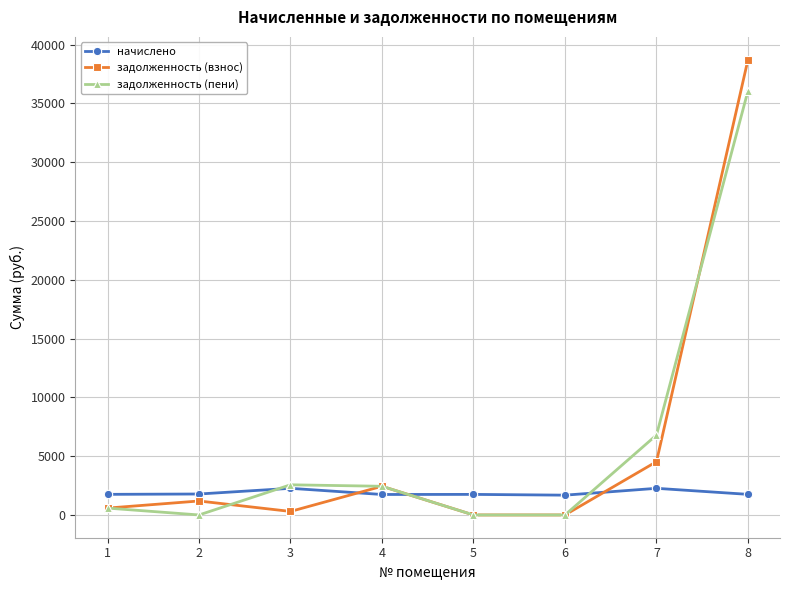

What is the total value across all series at 4?

6619.3